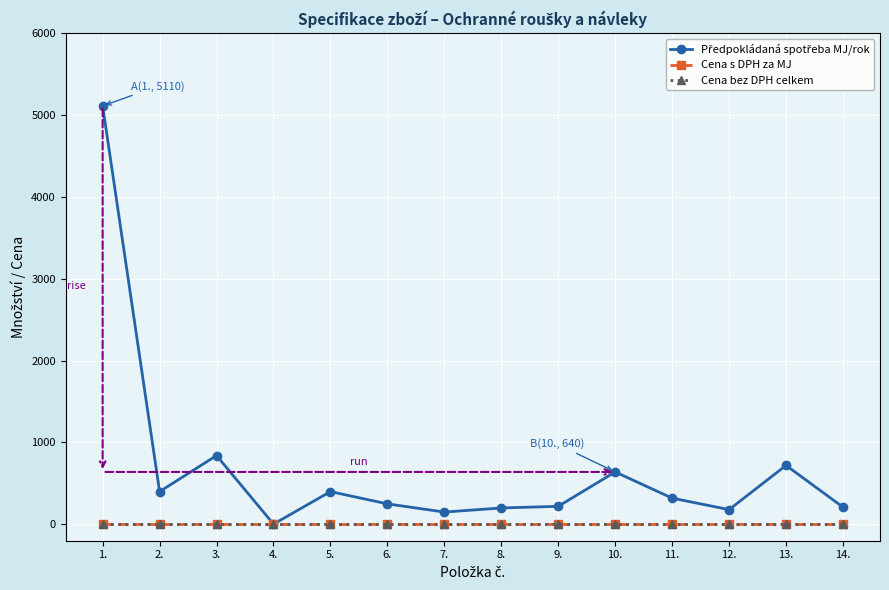

Which series changed the most between 5. and 10.?

Předpokládaná spotřeba MJ/rok